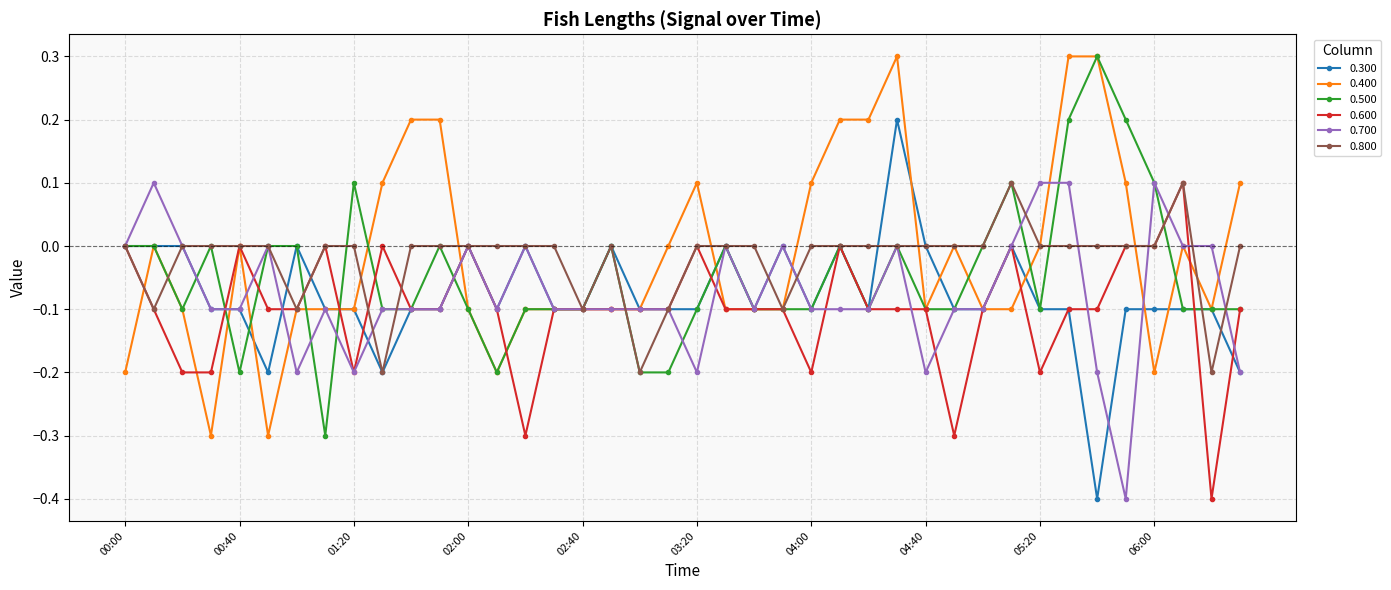

What is the smallest value displayed?

-0.4